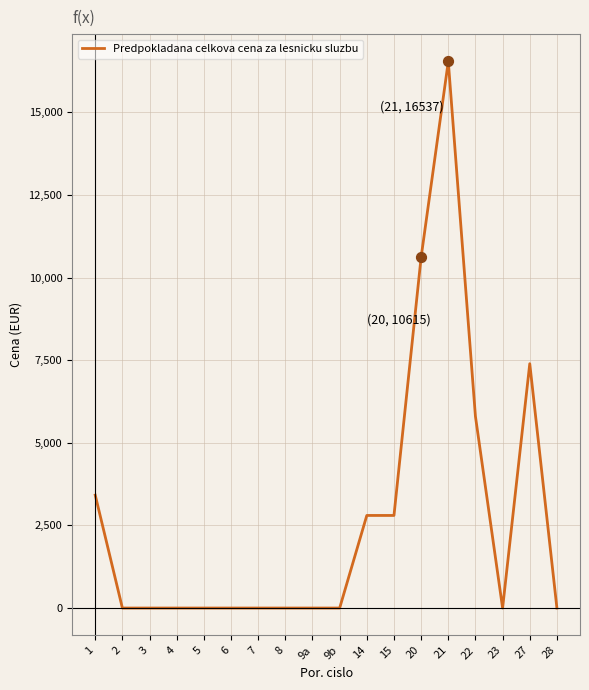

Which has a higher value, 8 or 1?

1